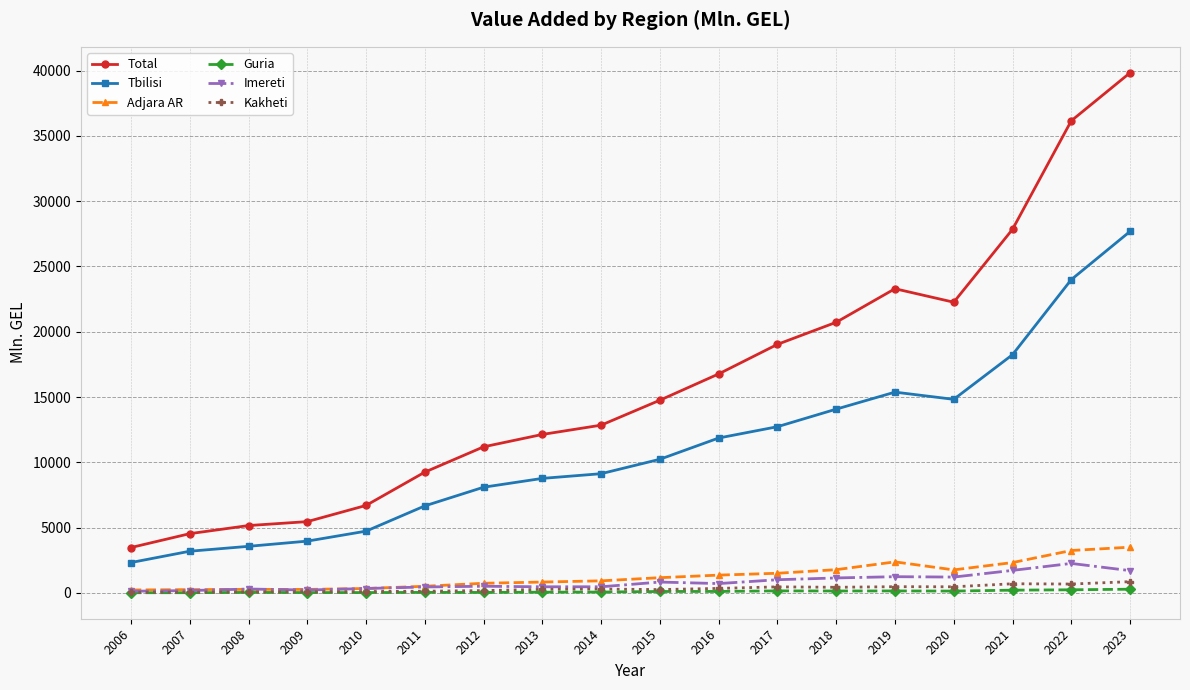

What is the difference between the maximum and minimum values in the Kakheti series?

808.8